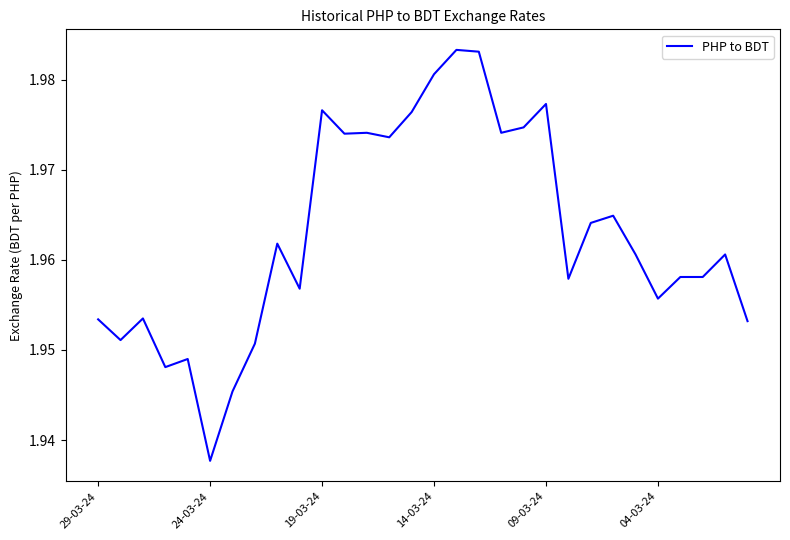

How many interior local peaks (higher than both neighbors) does the data have?

9